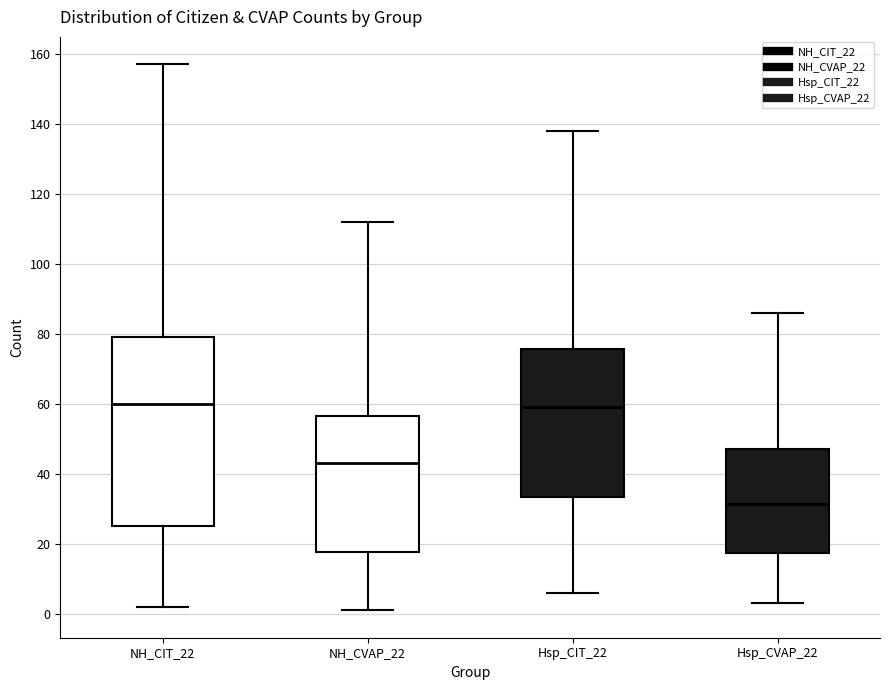

Reading left to right, read every box against the y-axis: the position of its median line, the range the box covers, and the ends of its whiskers. The values are not printed on the chart, so give them approximately, as read against the axis.

NH_CIT_22: median 60, box 26 to 80, whiskers 2 to 158
NH_CVAP_22: median 44, box 18 to 56, whiskers 2 to 112
Hsp_CIT_22: median 60, box 34 to 76, whiskers 6 to 138
Hsp_CVAP_22: median 32, box 18 to 48, whiskers 4 to 86